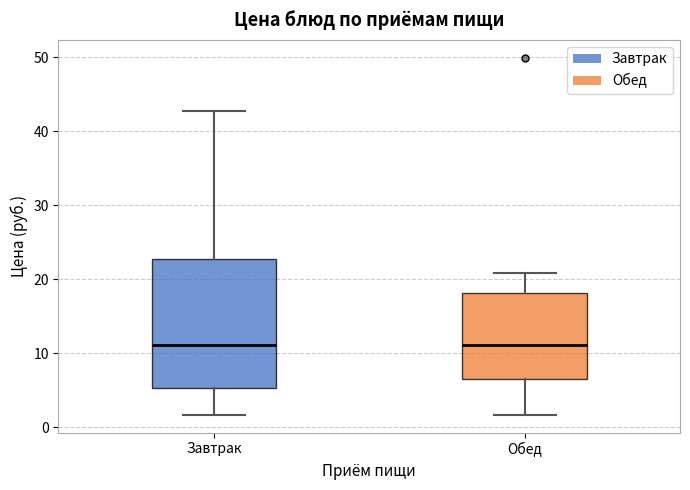

Which box is the tallest, from its lower edge to its upper edge?

Завтрак